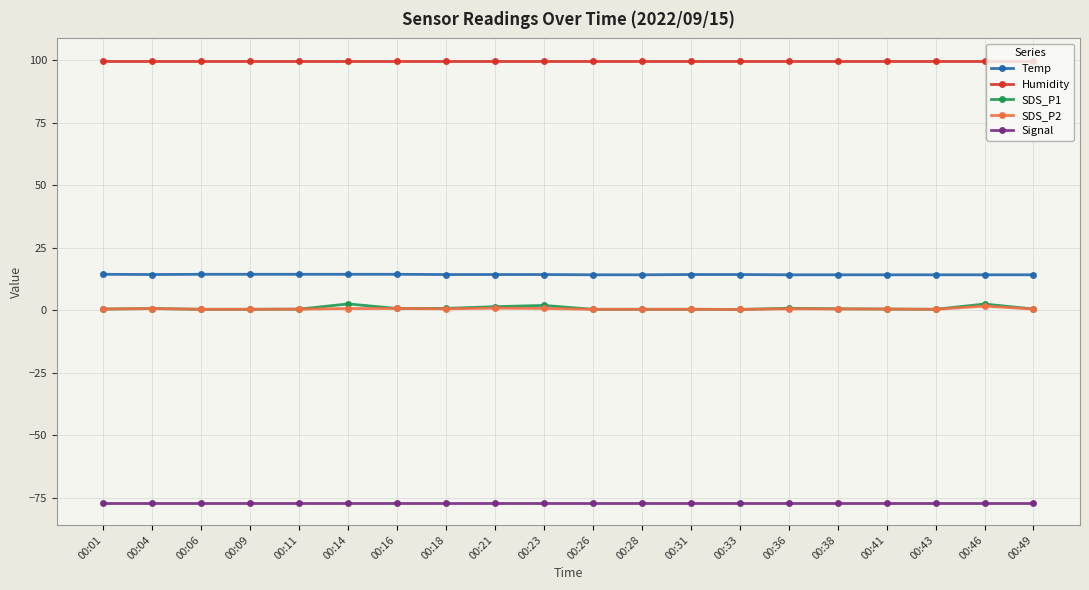

What is the total value across all series at 00:06?

38.1